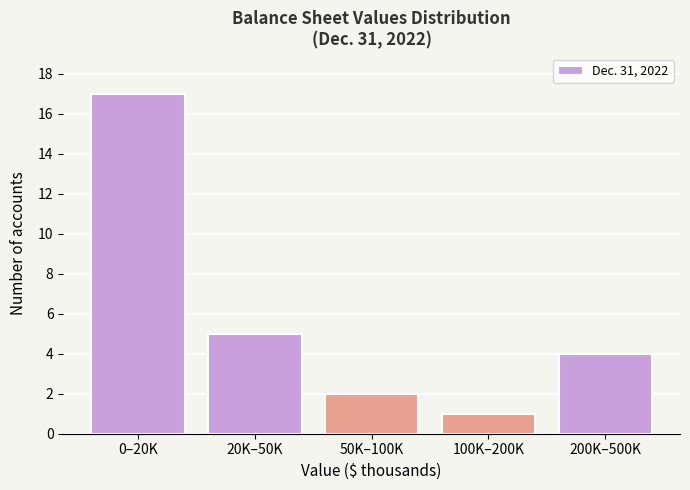

Reading right to left, list all the values displayed in this chart.

200K–500K=4	100K–200K=1	50K–100K=2	20K–50K=5	0–20K=17